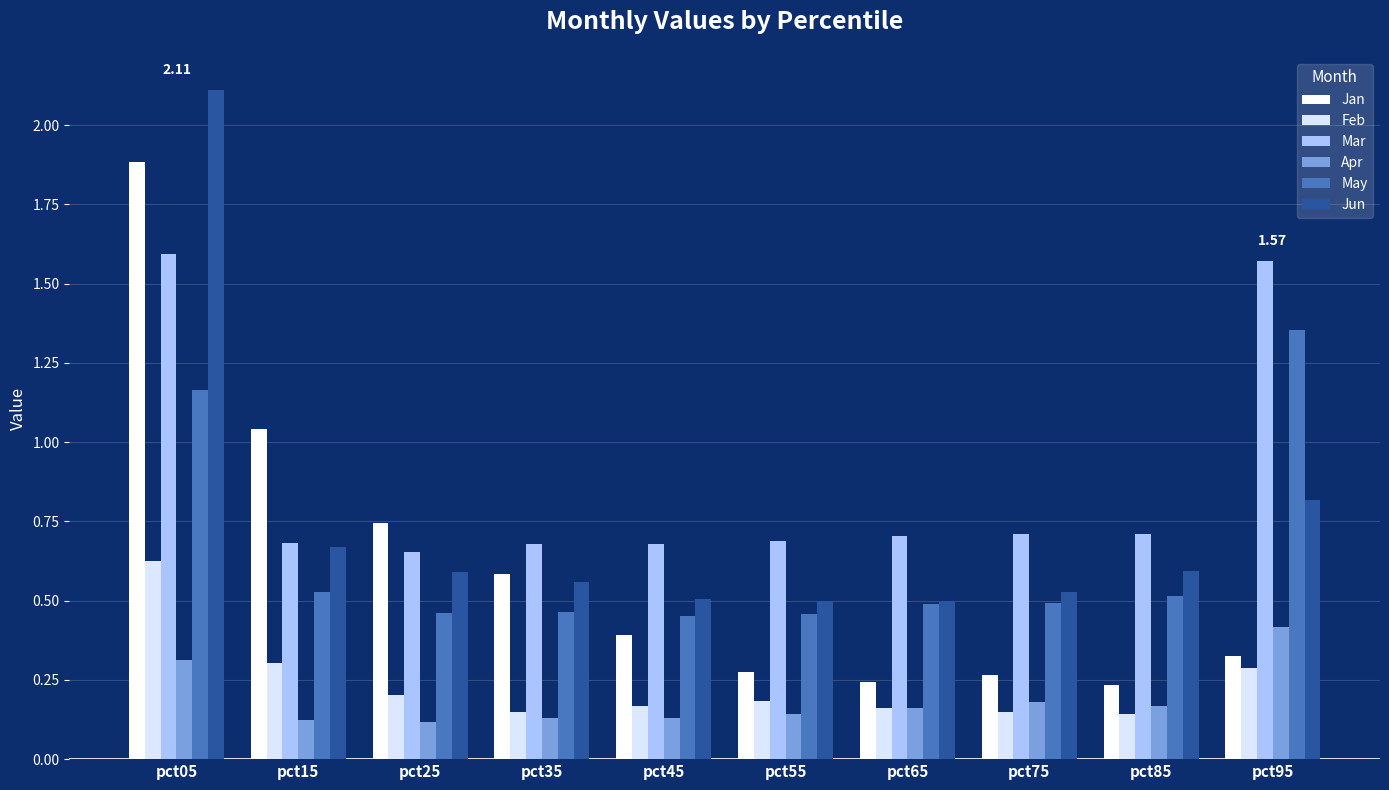

How many bars are there in total?

60